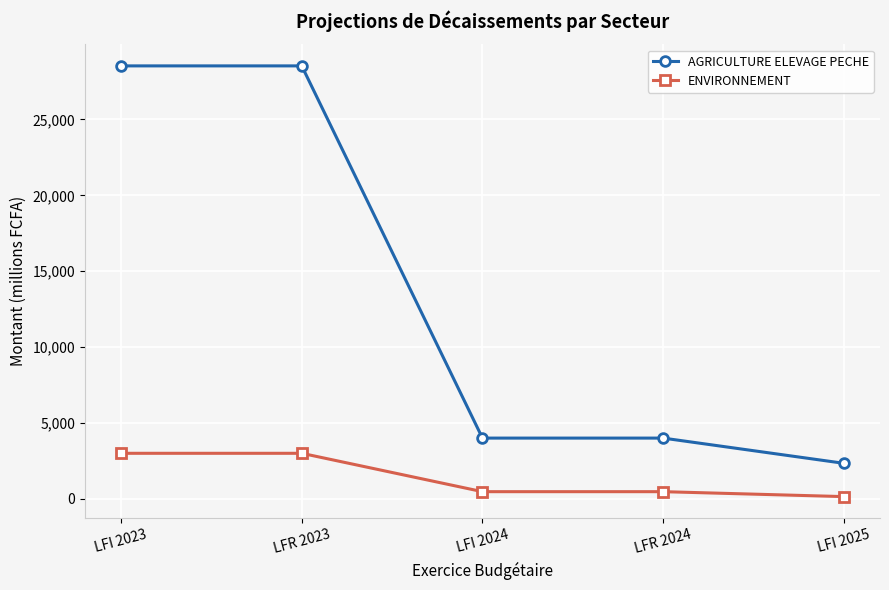

What is the approximate value of AGRICULTURE ELEVAGE PECHE at LFR 2023?

28525.3